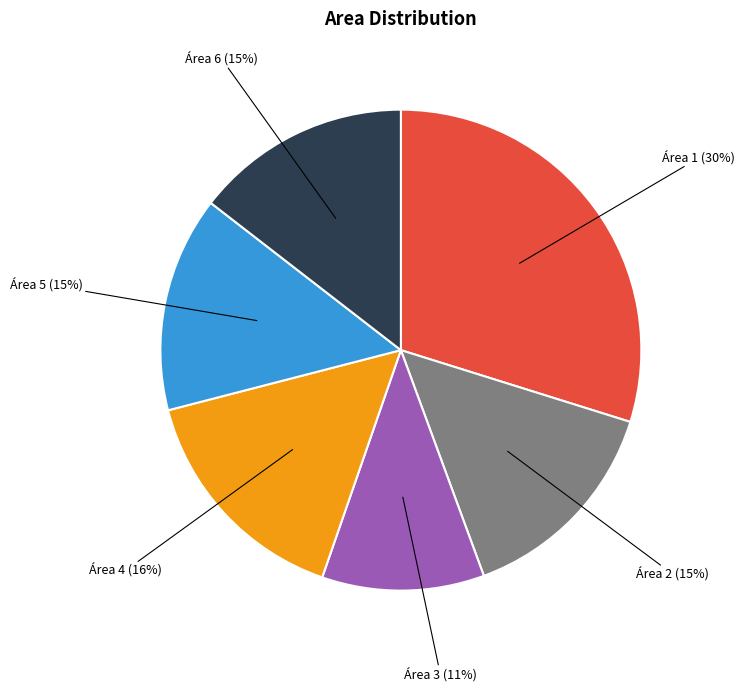

Is there a majority slice in this chart?

No